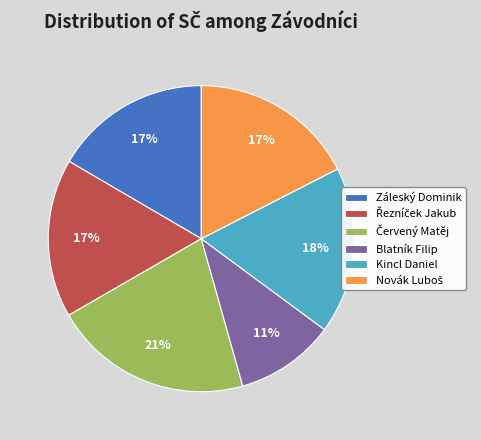

Is the sum of Blatník Filip and Kincl Daniel greater than half?

No